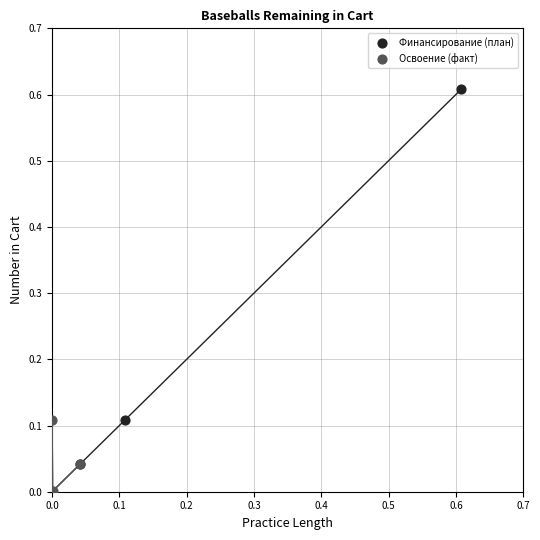

What are all the series names shown in the legend?

Финансирование (план), Освоение (факт)